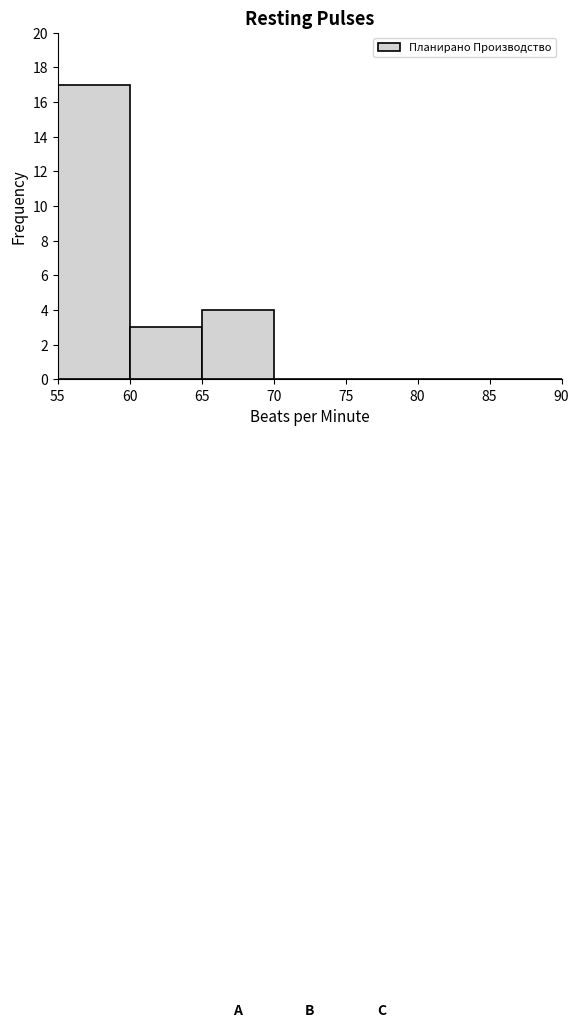

How tall is the bar that spans 55 to 60 on the x-axis? The values are not printed on the chart, so give them approximately, as read against the axis.

17